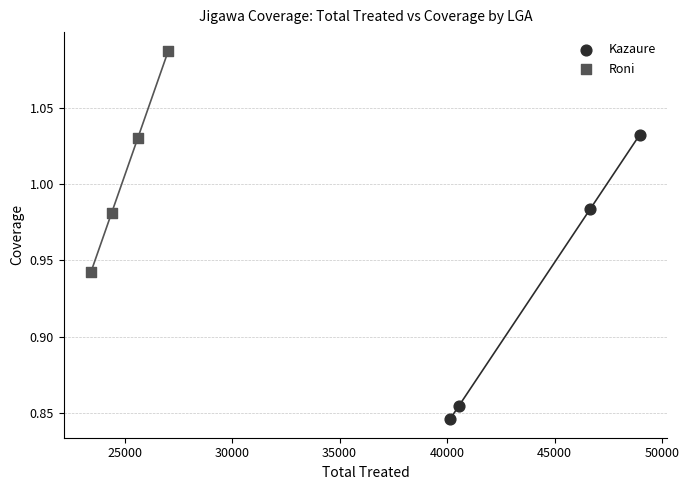

Which series has the largest Y range (max minus min)?

Kazaure